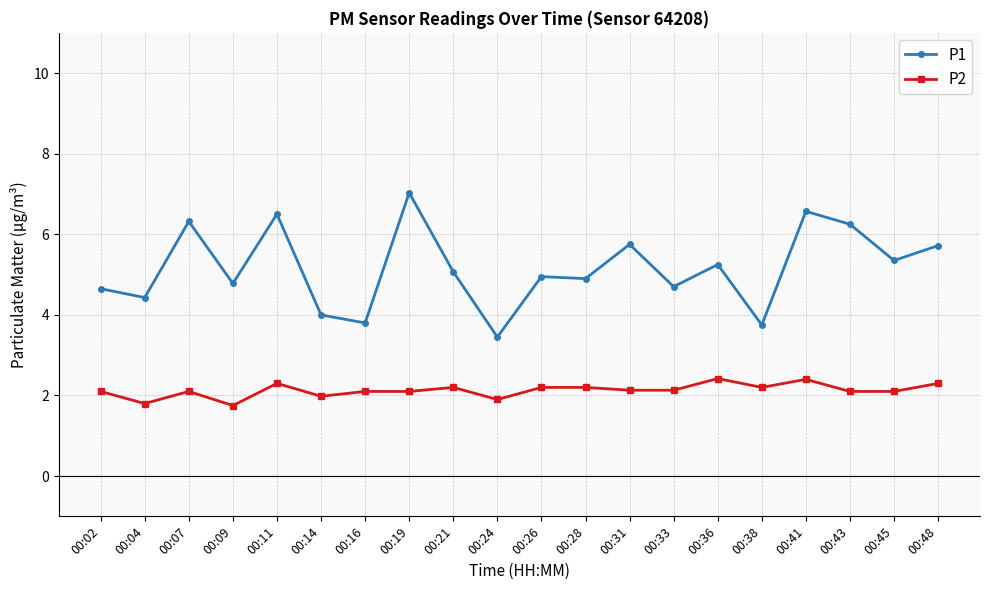

At which category does the chart reach its peak across all series?

00:19